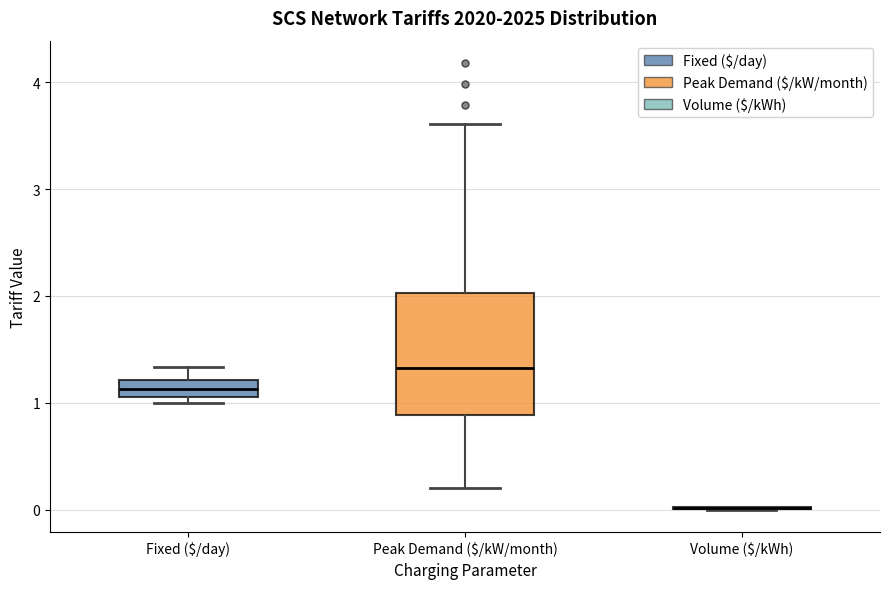

Reading left to right, transcribe this box plot: for each box, give where its median line is, the range the box spans, and where its two whiskers end, as read against the y-axis. The values are not printed on the chart, so give them approximately, as read against the axis.

Fixed ($/day): median 1.1 (inside the box), box 1.1 to 1.2, whiskers 1.0 to 1.3
Peak Demand ($/kW/month): median 1.3, box 0.9 to 2.0, whiskers 0.2 to 3.6
Volume ($/kWh): box collapsed to a line at 0.0, whiskers 0.0 to 0.0